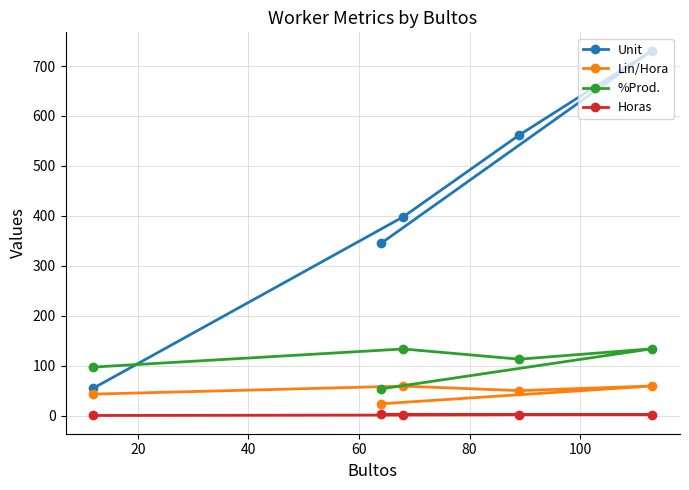

Rank the series by their maximum value, from highest to lowest.

Unit, %Prod., Lin/Hora, Horas